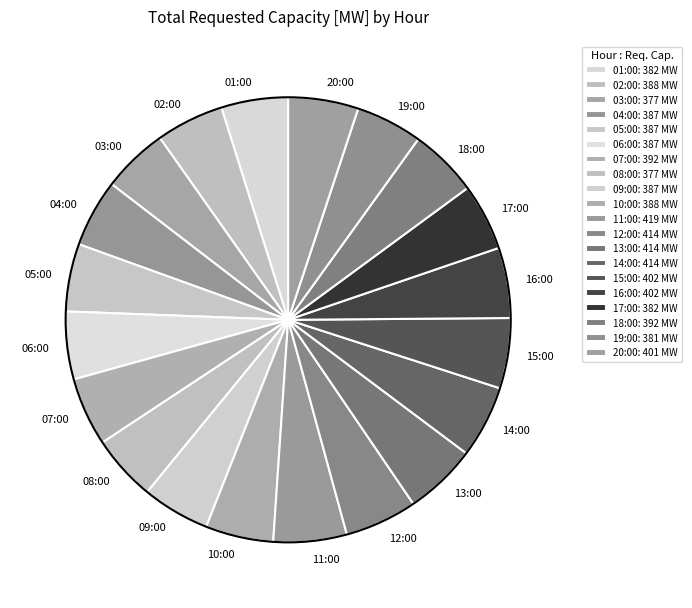

Is there any slice that represents more than half of the pie?

No